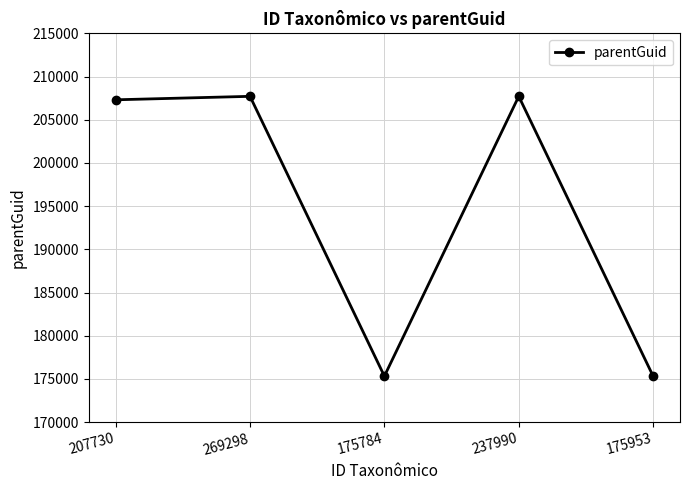

What is the average value?

194676